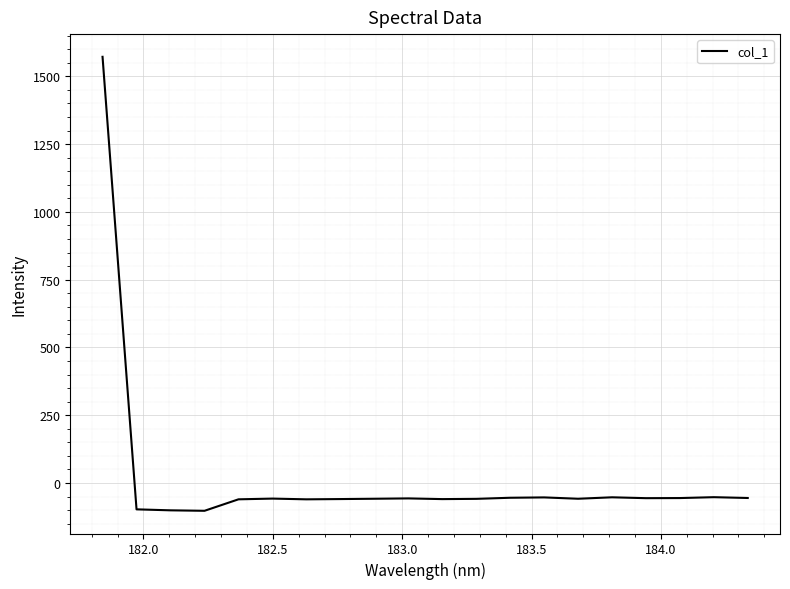

What is the maximum value shown in the chart?

1571.8